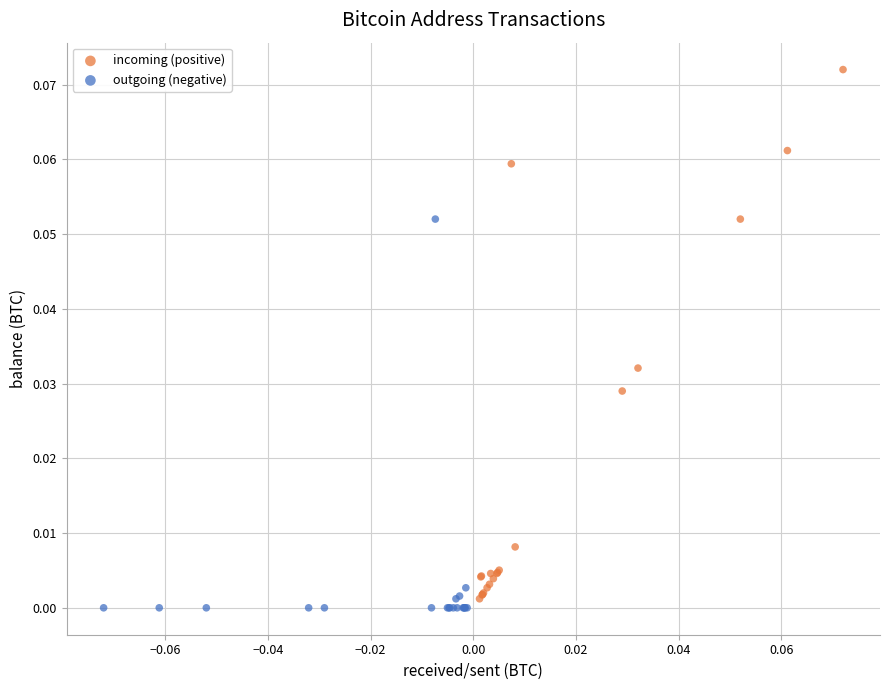

Which series has the widest spread of Y values?

incoming (positive)